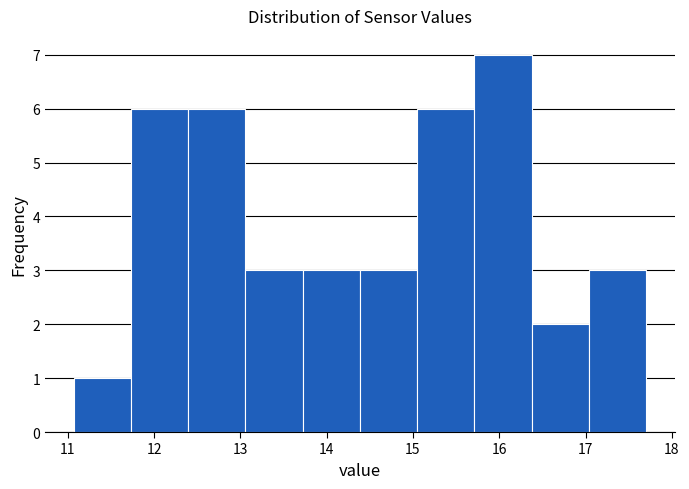

Which range on the x-axis has the tallest bar?

15.7 to 16.4